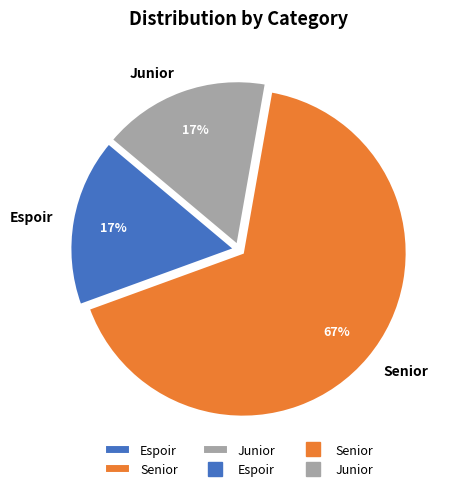

Is there a majority slice in this chart?

Yes